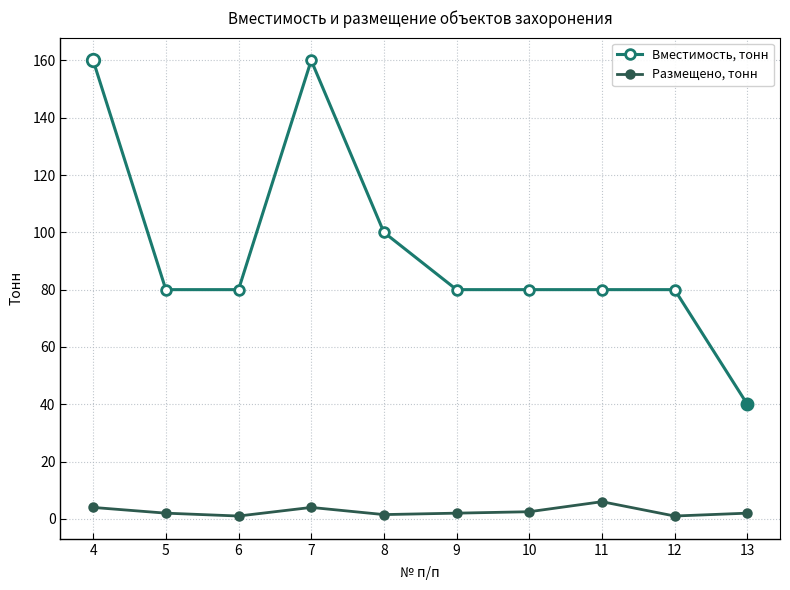

At which category does Вместимость, тонн reach its first local peak?

7